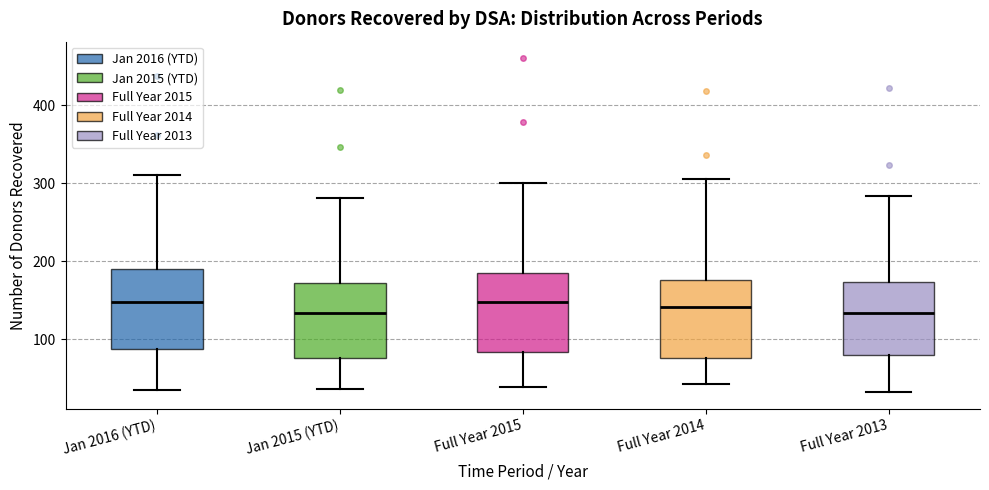

Reading left to right, transcribe this box plot: for each box, give where its median line is, the range the box spans, and where its two whiskers end, as read against the y-axis. The values are not printed on the chart, so give them approximately, as read against the axis.

Jan 2016 (YTD): median 150, box 90 to 190, whiskers 40 to 310
Jan 2015 (YTD): median 130, box 80 to 170, whiskers 40 to 280
Full Year 2015: median 150, box 80 to 190, whiskers 40 to 300
Full Year 2014: median 140, box 80 to 180, whiskers 40 to 310
Full Year 2013: median 130, box 80 to 170, whiskers 30 to 280